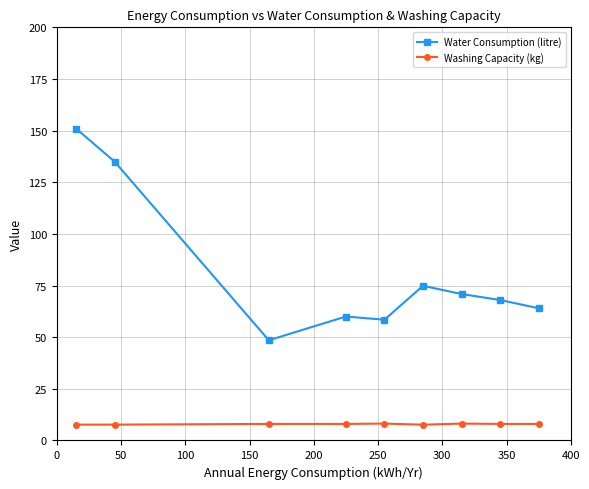

True or false: Washing Capacity (kg) and Water Consumption (litre) cross at least once.

False